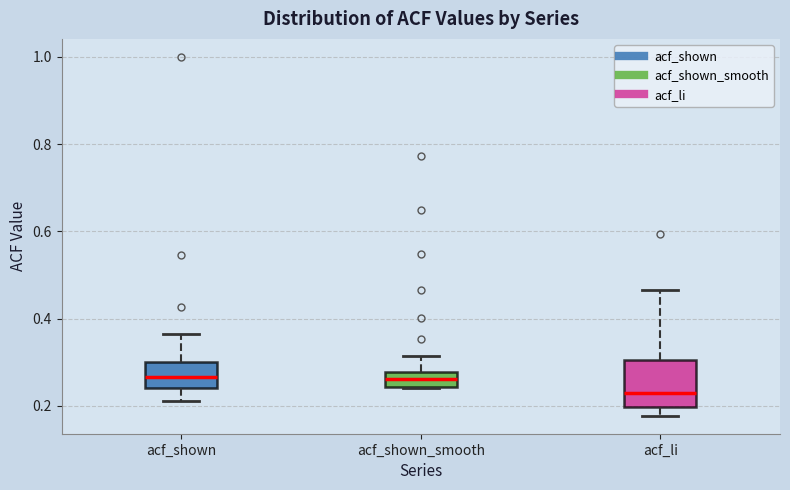

Reading left to right, transcribe this box plot: for each box, give where its median line is, the range the box spans, and where its two whiskers end, as read against the y-axis. The values are not printed on the chart, so give them approximately, as read against the axis.

acf_shown: median 0.26, box 0.24 to 0.30, whiskers 0.22 to 0.36
acf_shown_smooth: median 0.26, box 0.24 to 0.28, whiskers 0.24 to 0.32
acf_li: median 0.22, box 0.20 to 0.30, whiskers 0.18 to 0.46